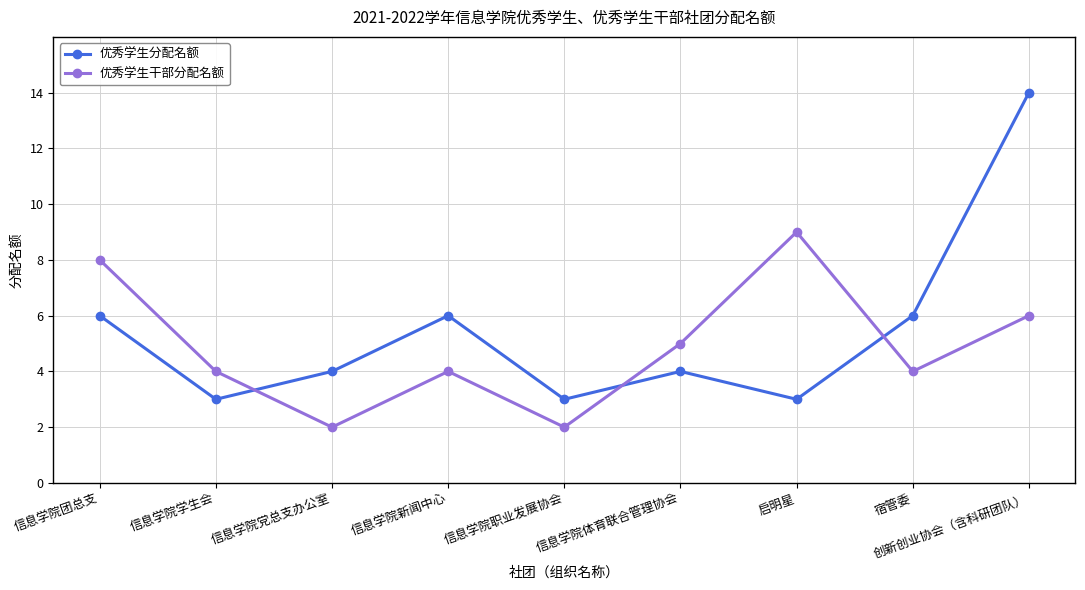

The 优秀学生分配名额 series shows 7 at 信息学院体育联合管理协会. True or false?

False